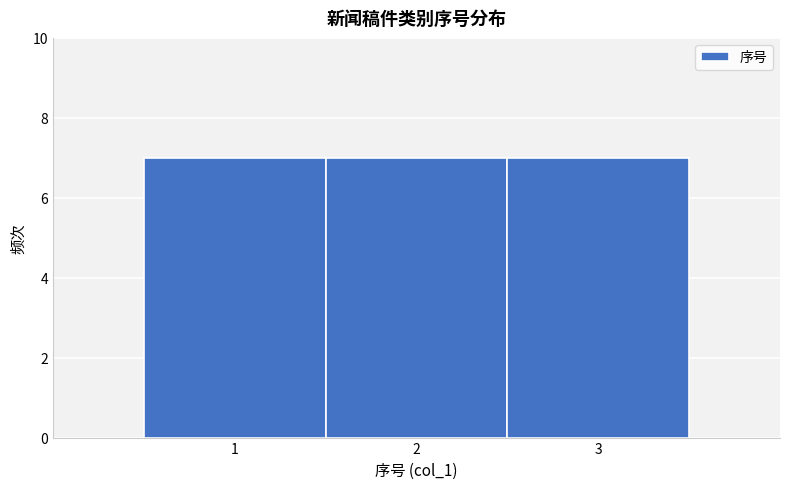

Reading left to right, transcribe this chart: for each bar, give the range it covers on the x-axis and its height. The values are not printed on the chart, so give them approximately, as read against the axis.

0.5 to 1.5: 7
1.5 to 2.5: 7
2.5 to 3.5: 7